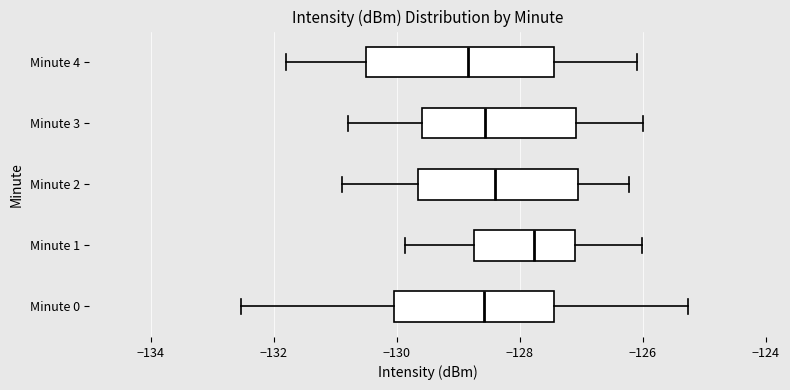

Comparing the boxes themselves (not the whiskers), which one is the widest?

Minute 4